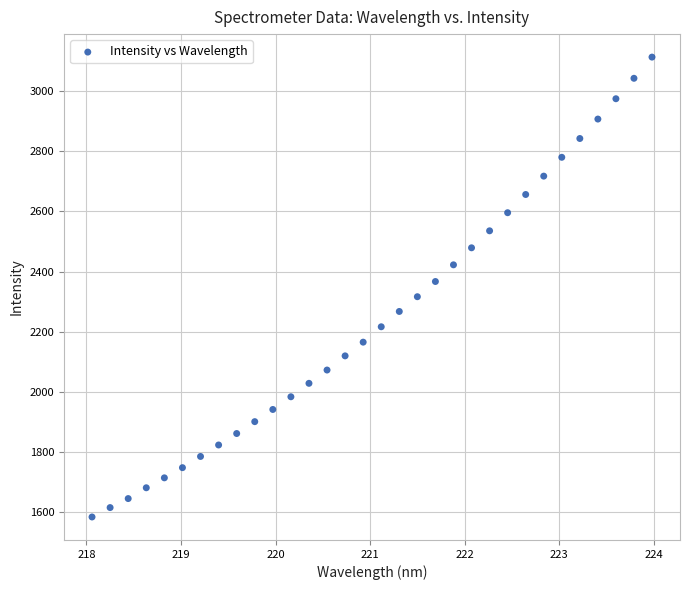

What is the range of X values (max minus min)?

5.9